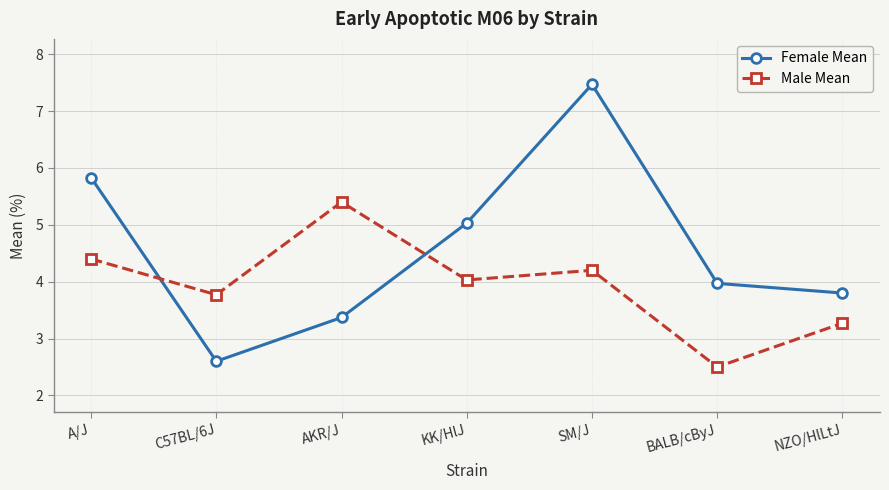

Rank the categories by Male Mean value from lowest to highest.

BALB/cByJ, NZO/HlLtJ, C57BL/6J, KK/HlJ, SM/J, A/J, AKR/J